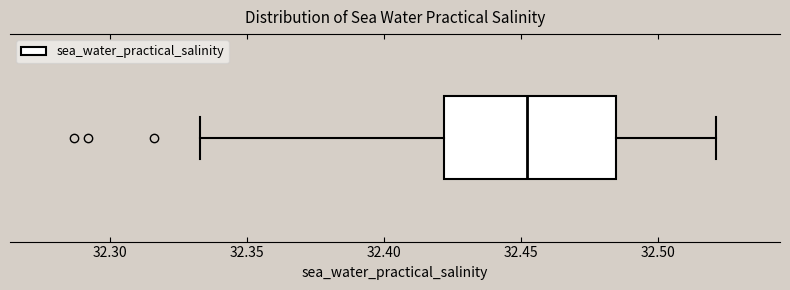

Transcribe this box plot: give where the median line is, the range the box spans, and where the two whiskers end, as read against the x-axis. The values are not printed on the chart, so give them approximately, as read against the axis.

median 32.450, box 32.420 to 32.485, whiskers 32.335 to 32.520